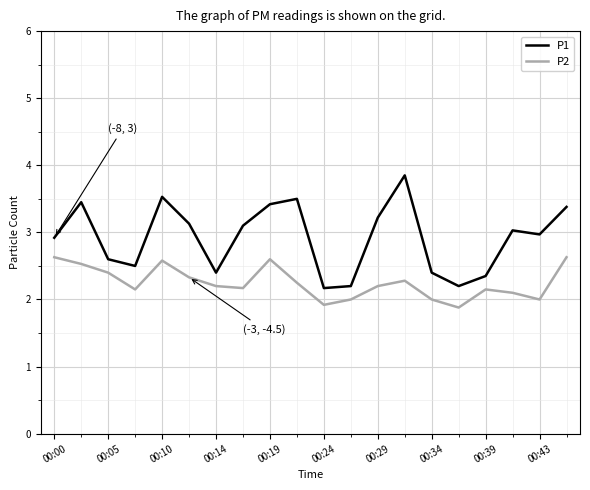

What is the lowest value of the P2 series?

1.9